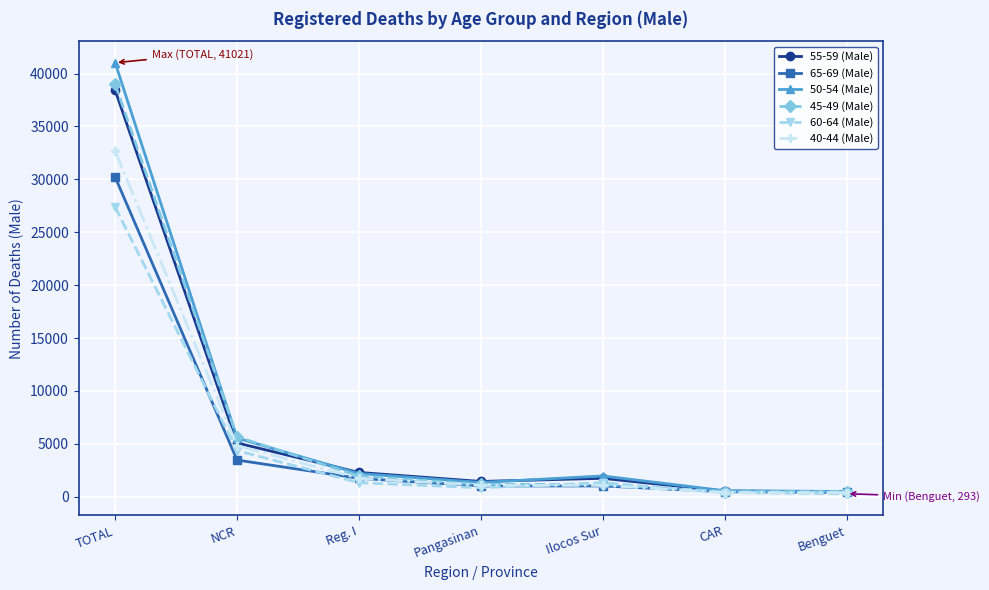

At which category is the sum across all series the highest?

TOTAL